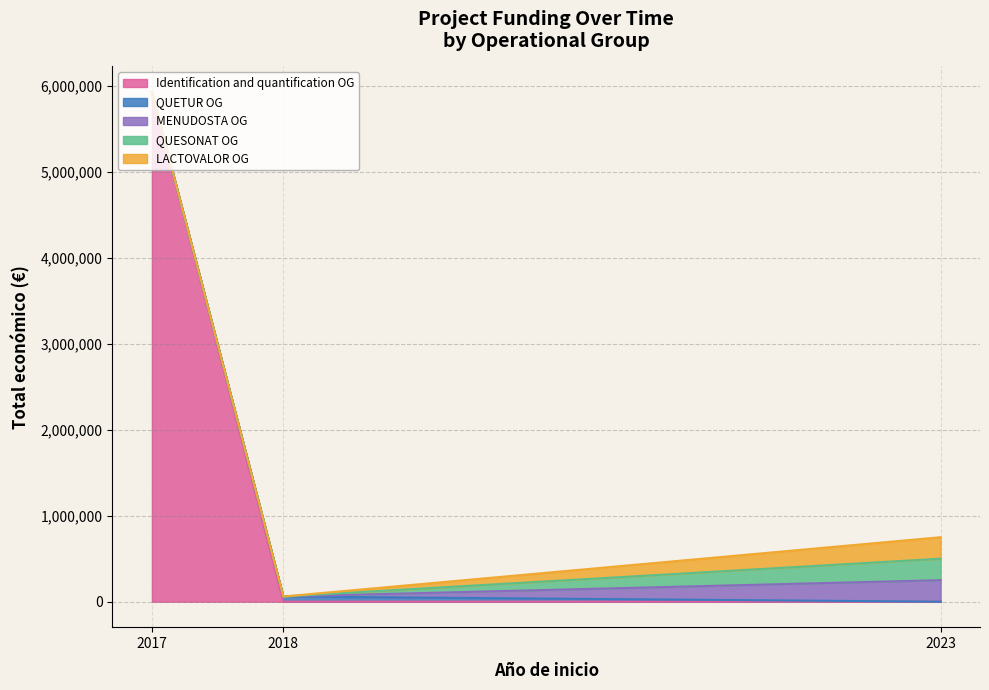

How many lines are shown in the chart?

5